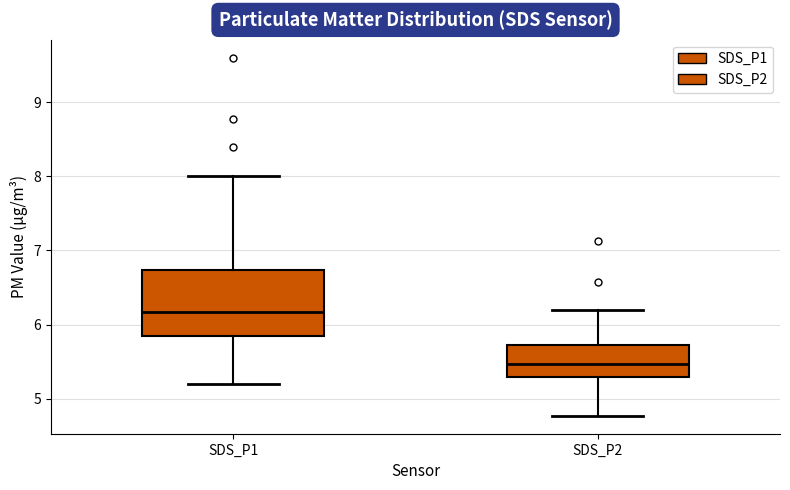

Reading left to right, read every box against the y-axis: the position of its median line, the range the box covers, and the ends of its whiskers. The values are not printed on the chart, so give them approximately, as read against the axis.

SDS_P1: median 6.2, box 5.9 to 6.7, whiskers 5.2 to 8.0
SDS_P2: median 5.5, box 5.3 to 5.7, whiskers 4.8 to 6.2